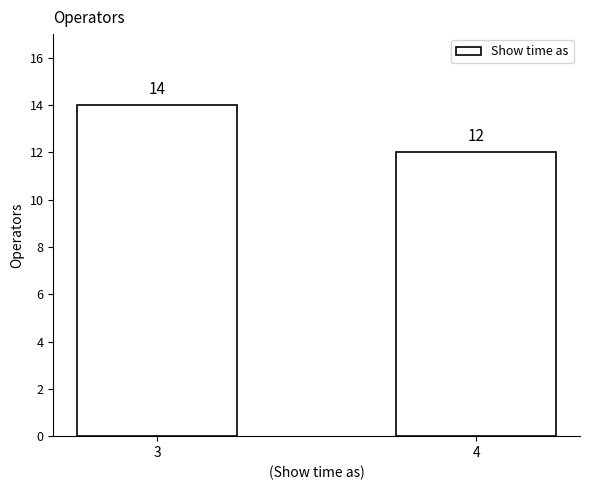

Reading left to right, list all the values displayed in this chart.

3=14	4=12